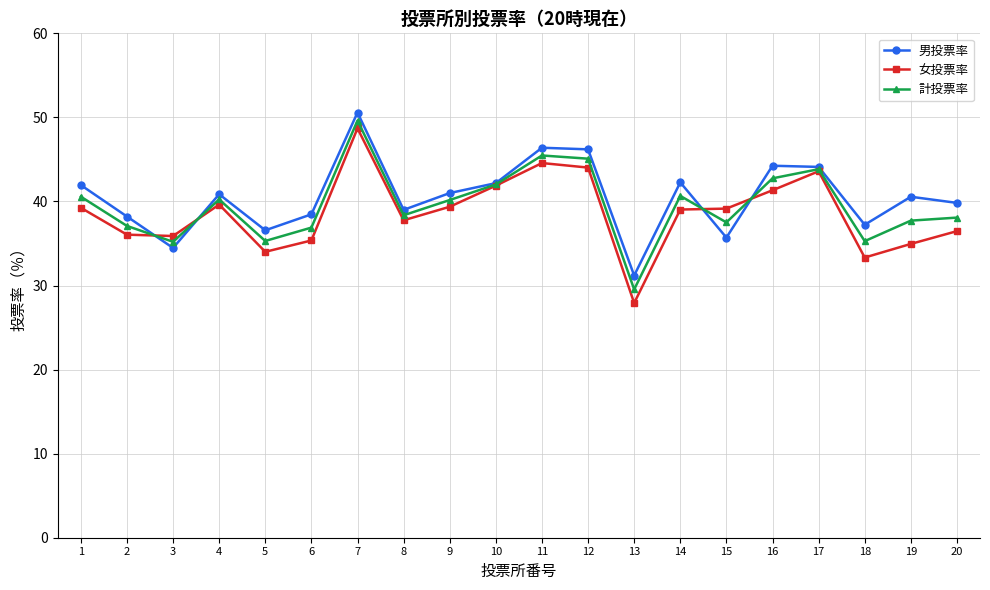

What is the difference between the highest and lowest values at 19?

5.6